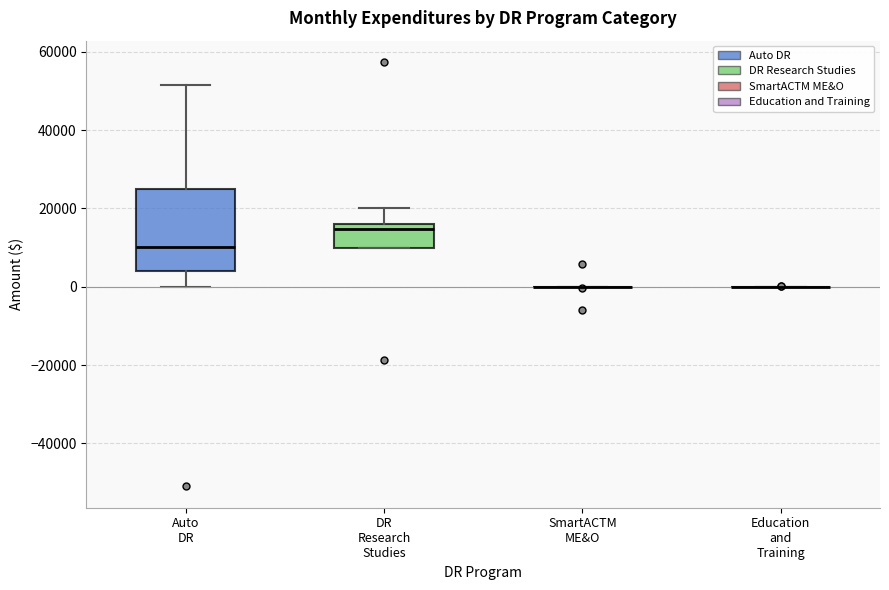

Comparing the boxes themselves (not the whiskers), which one is the tallest?

Auto DR